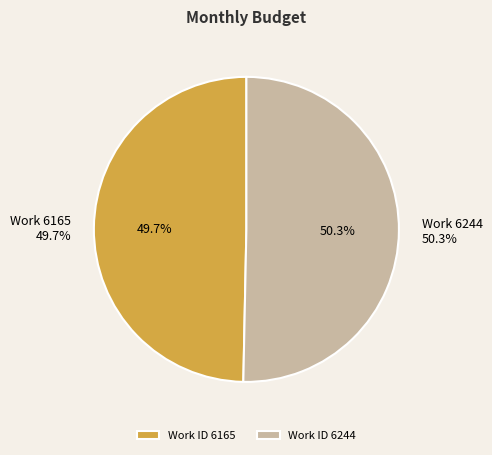

Which slice is the largest?

6244